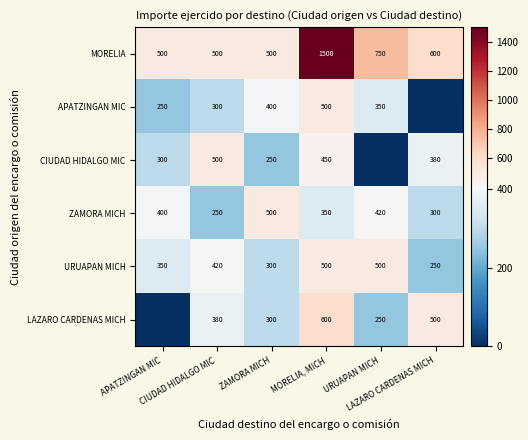

Where does the MORELIA series first go above 600?

MORELIA, MICH